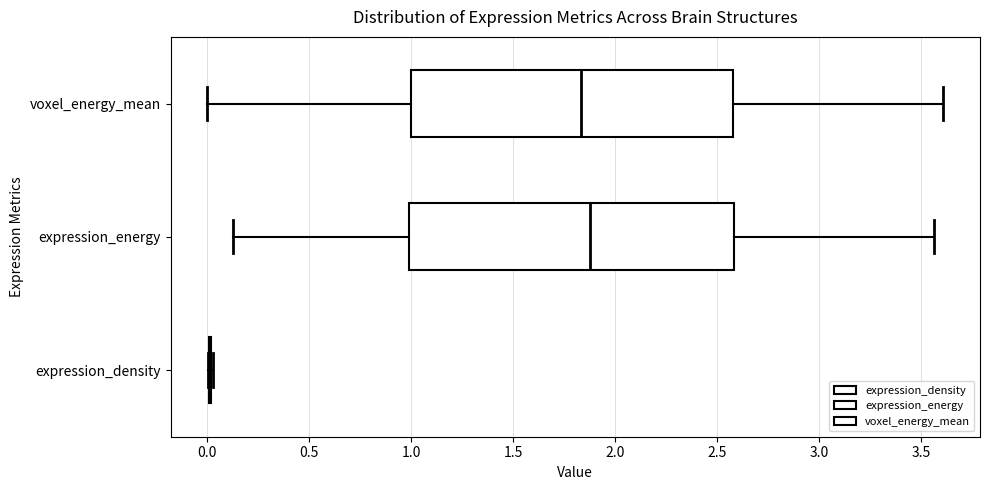

Reading bottom to top, read every box against the x-axis: the position of its median line, the range the box covers, and the ends of its whiskers. The values are not printed on the chart, so give them approximately, as read against the axis.

expression_density: box collapsed to a line at 0.00, whiskers 0.00 to 0.05
expression_energy: median 1.85, box 1.00 to 2.60, whiskers 0.15 to 3.55
voxel_energy_mean: median 1.85, box 1.00 to 2.60, whiskers 0.00 to 3.60